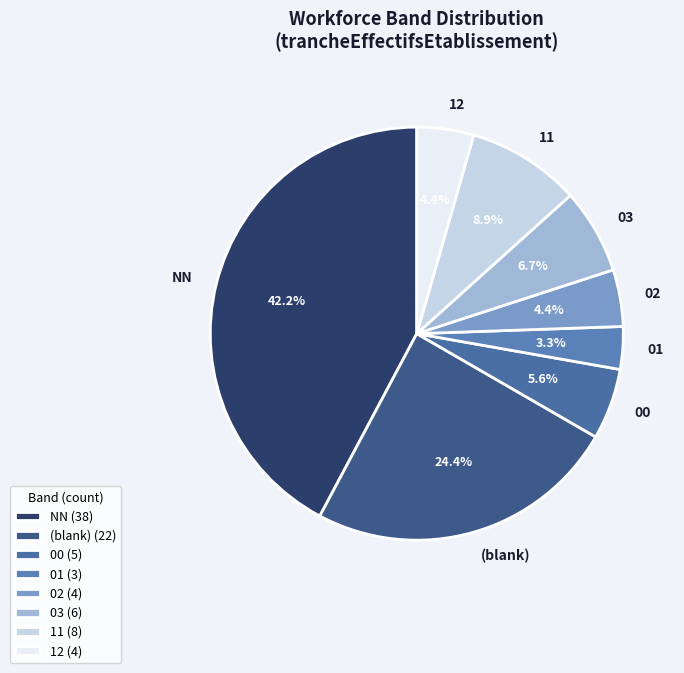

Is there a majority slice in this chart?

No